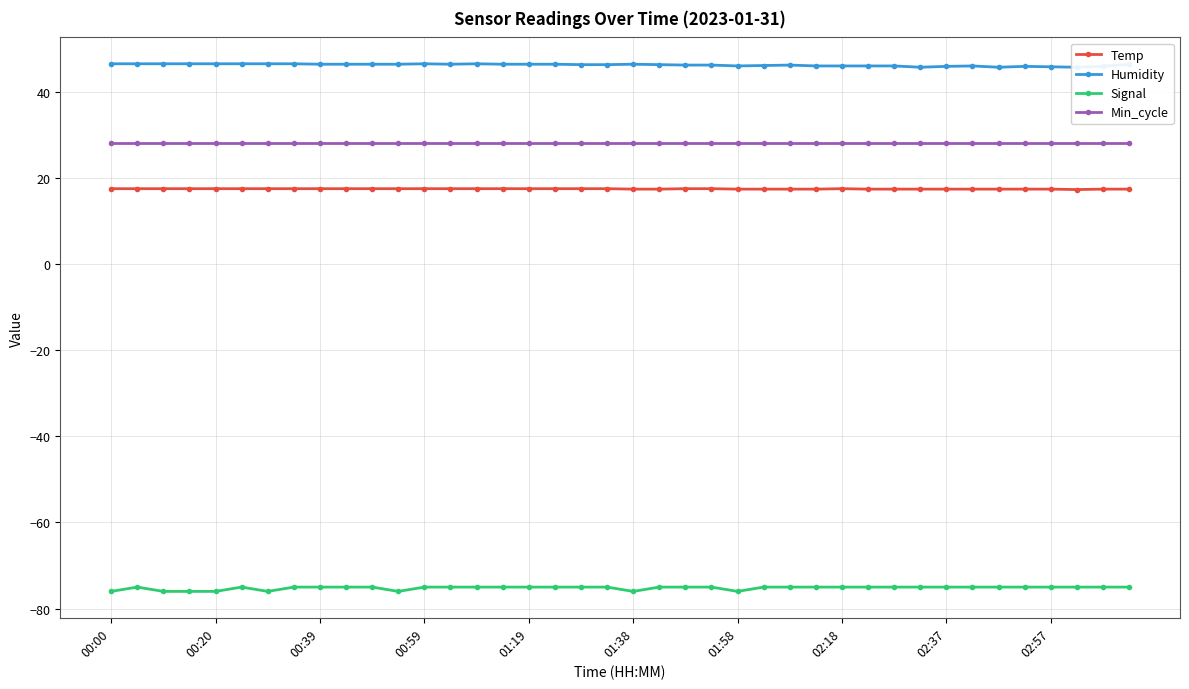

Count the Humidity values in the range 46 to 47.

33